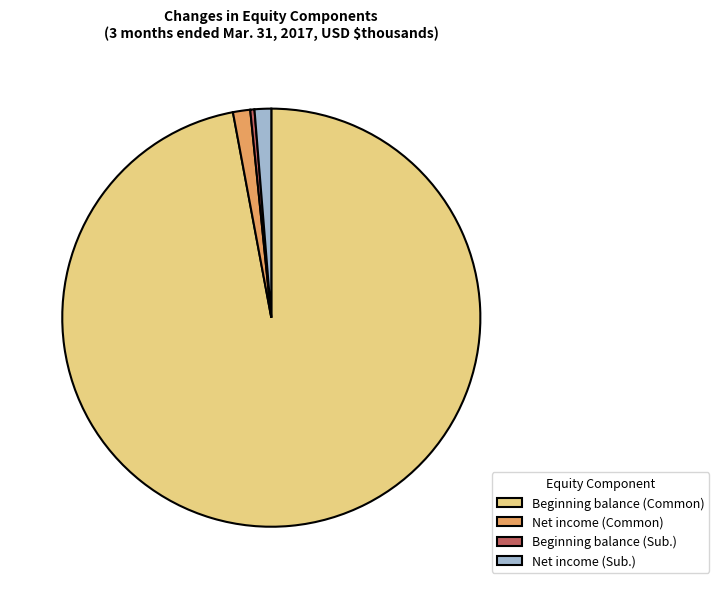

Count the number of slices in the pie.

4